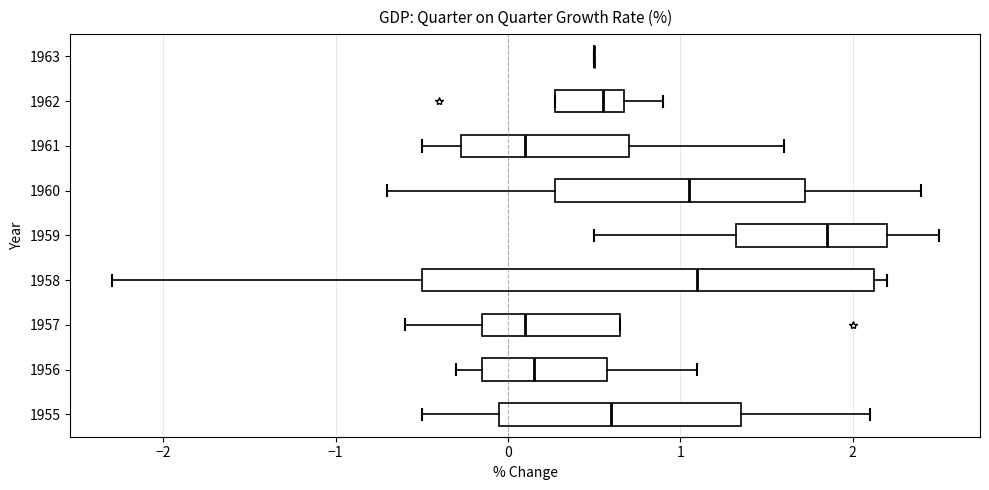

Where is the right edge of the box at y = 1962 on the x-axis? The values are not printed on the chart, so give them approximately, as read against the axis.

0.7